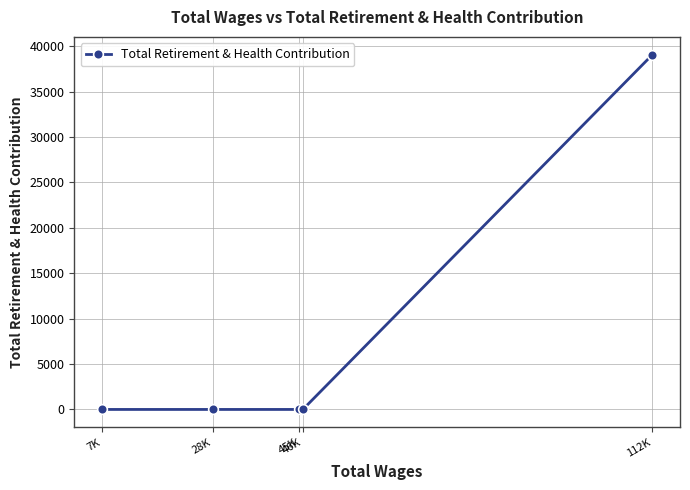

What is the greatest value displayed?

39060